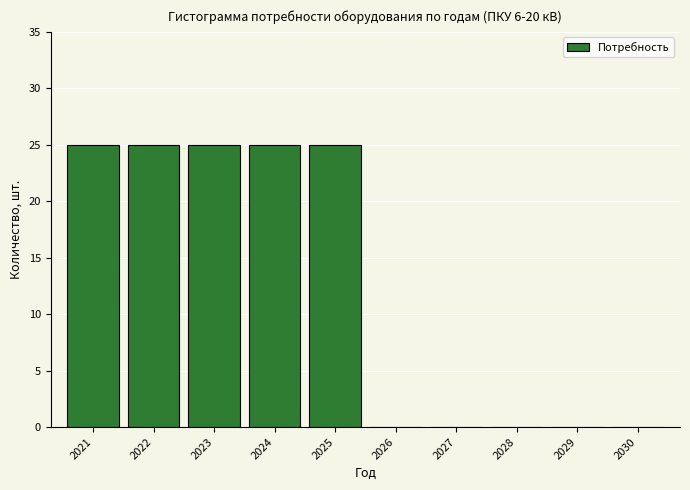

Reading left to right, list all the values displayed in this chart.

2021=25	2022=25	2023=25	2024=25	2025=25	2026=0	2027=0	2028=0	2029=0	2030=0